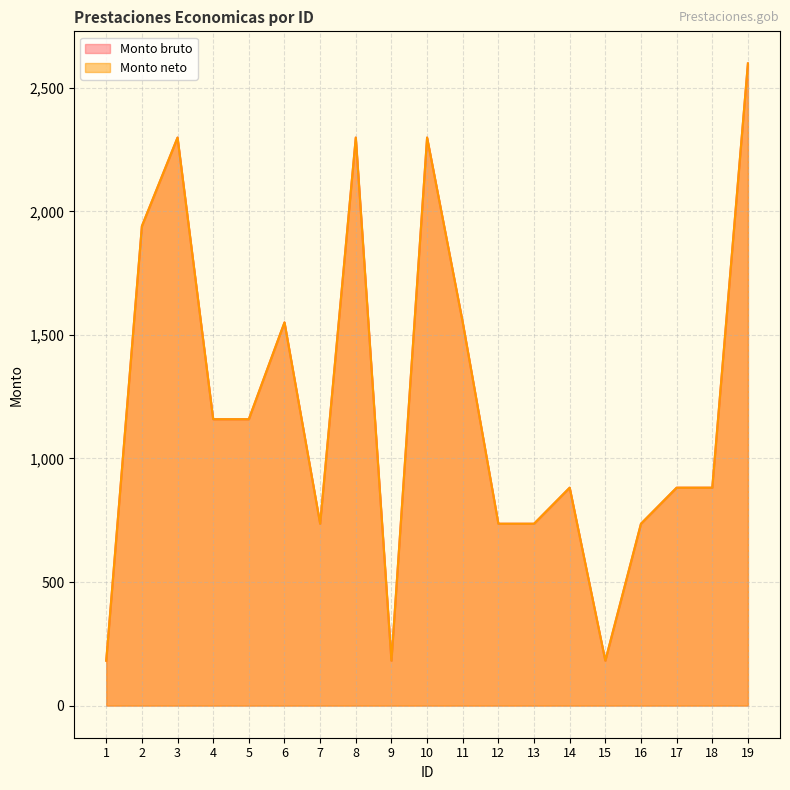

Reading left to right, what are all the values shown in this chart?

Monto bruto: 1=181.7	2=1940.3	3=2298.7	4=1159.0	5=1159.0	6=1550.7	7=736.0	8=2298.7	9=181.7	10=2298.7	11=1550.7	12=736.0	13=736.0	14=881.8	15=181.7	16=736.0	17=881.8	18=881.8	19=2598.7
Monto neto: 1=181.7	2=1940.3	3=2298.7	4=1159.0	5=1159.0	6=1550.7	7=736.0	8=2298.7	9=181.7	10=2298.7	11=1550.7	12=736.0	13=736.0	14=881.8	15=181.7	16=736.0	17=881.8	18=881.8	19=2598.7